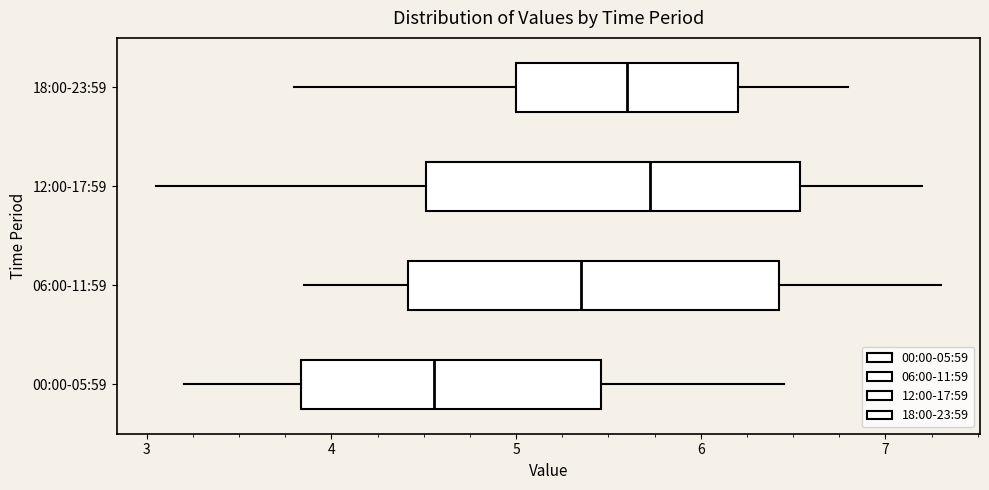

Where does the left whisker of the box for 12:00-17:59 end on the x-axis? The values are not printed on the chart, so give them approximately, as read against the axis.

3.1